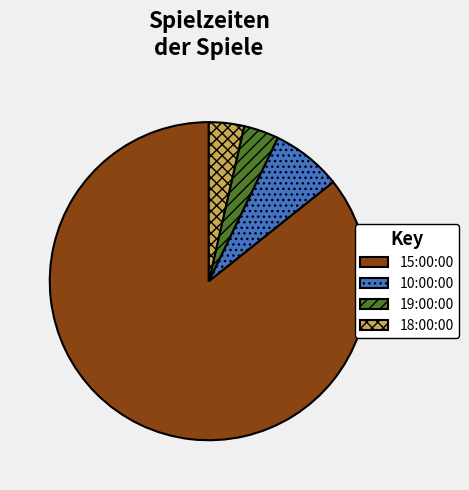

Is there a majority slice in this chart?

Yes